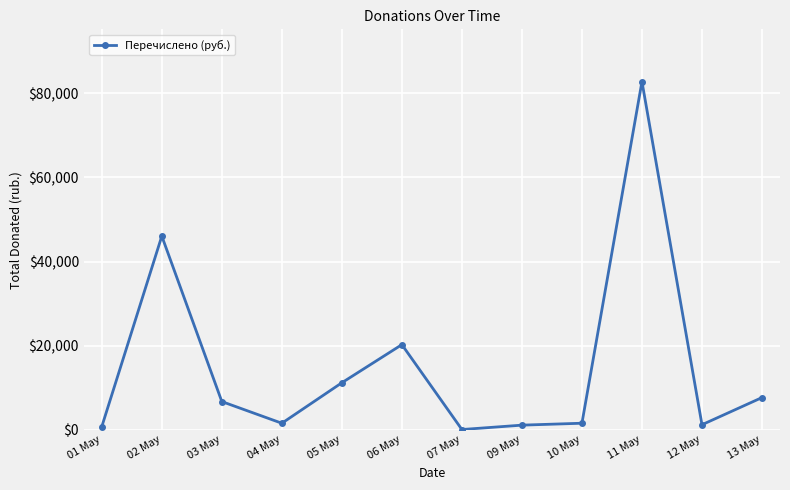

Between 06 May and 10 May, which is larger?

06 May